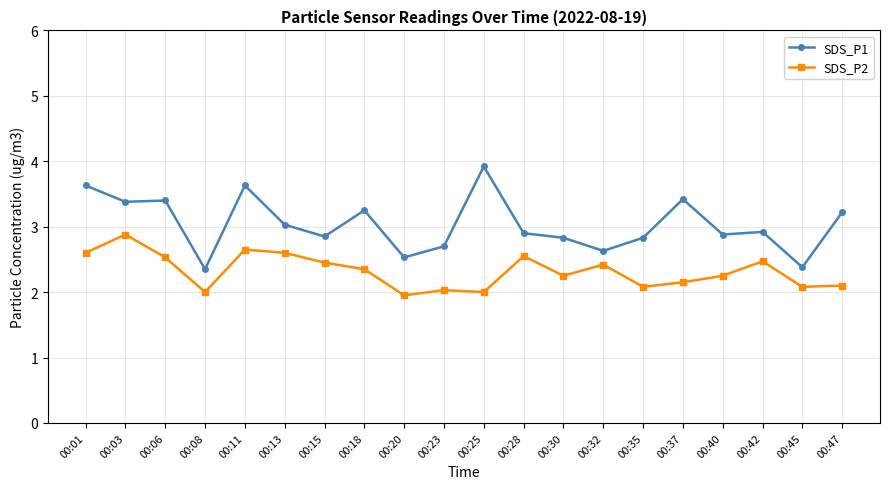

The SDS_P2 series shows 2.9 at 00:03. True or false?

True